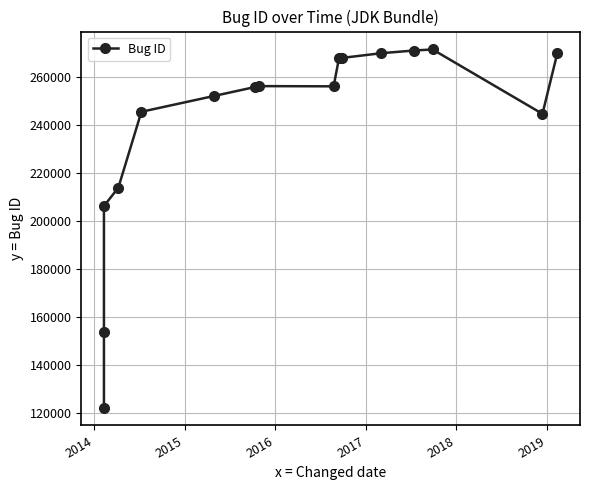

What is the sum of all values?

3826137